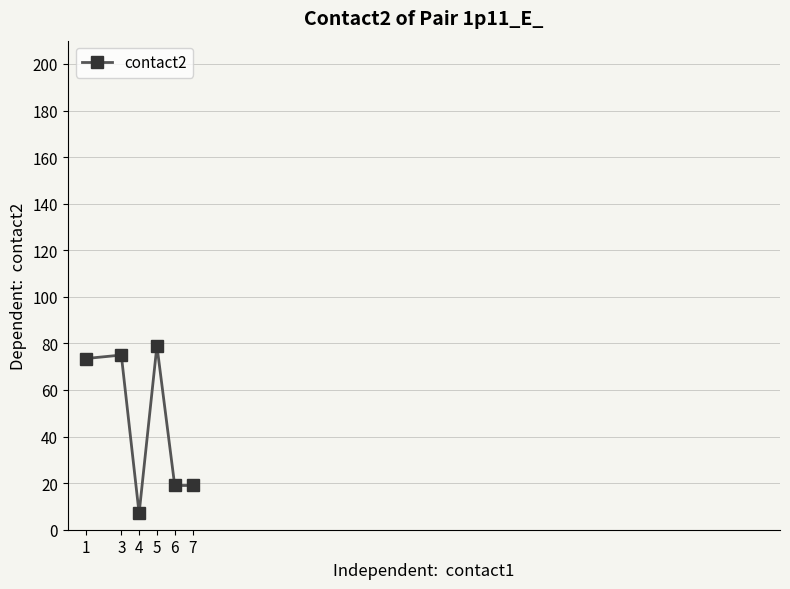

Which category has the lowest value across all series?

4